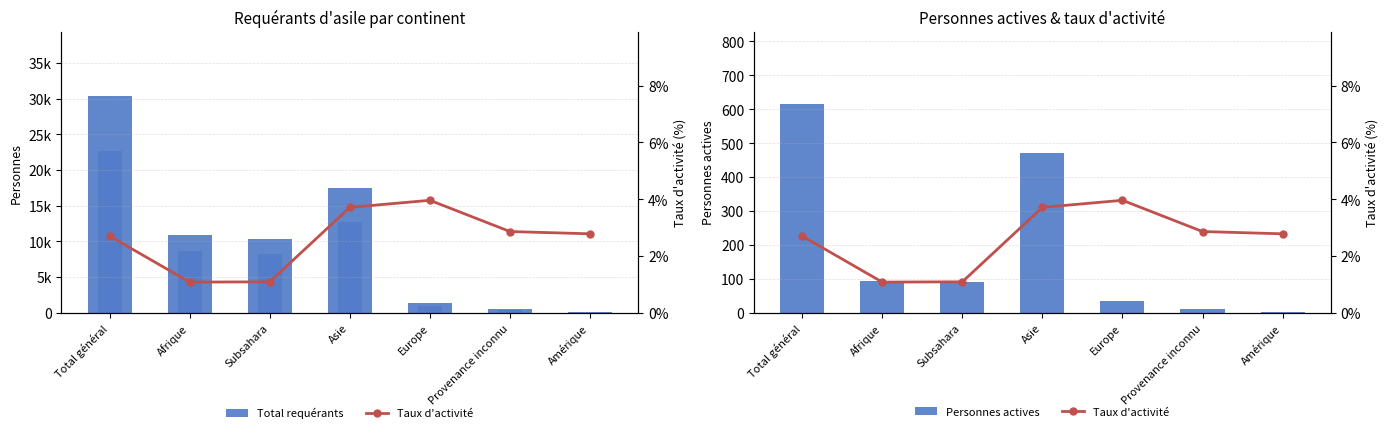

Is it true that Total requérants equals 10830.0 at Afrique?

True